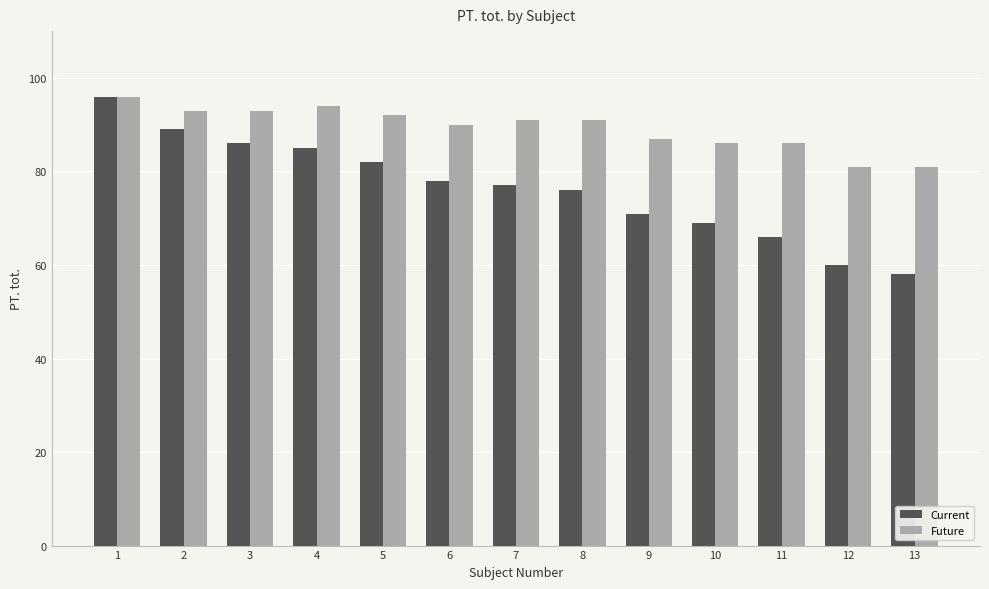

Rank the series at 12 from lowest to highest value.

Current, Future